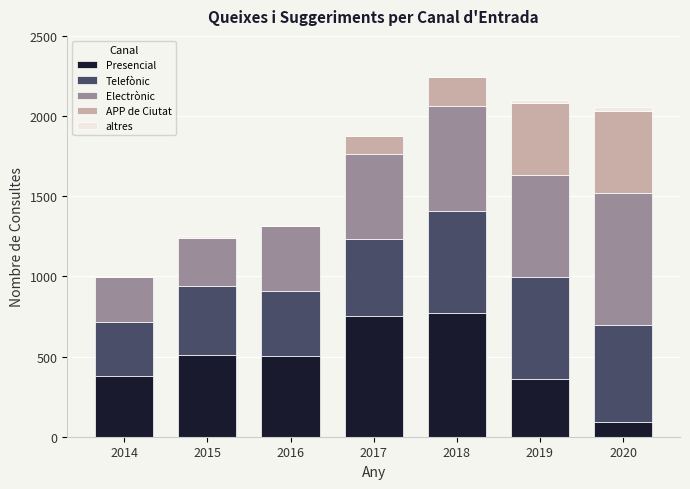

What is the highest value of the Presencial series?

774